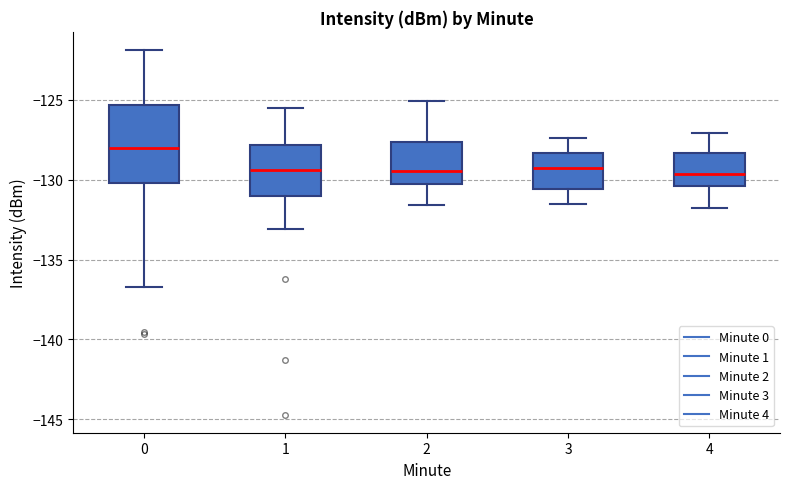

Reading left to right, transcribe this box plot: for each box, give where its median line is, the range the box spans, and where its two whiskers end, as read against the y-axis. The values are not printed on the chart, so give them approximately, as read against the axis.

0: median -128.0, box -130.0 to -125.5, whiskers -136.5 to -122.0
1: median -129.5, box -131.0 to -128.0, whiskers -133.0 to -125.5
2: median -129.5, box -130.5 to -127.5, whiskers -131.5 to -125.0
3: median -129.0, box -130.5 to -128.5, whiskers -131.5 to -127.5
4: median -129.5, box -130.5 to -128.5, whiskers -132.0 to -127.0